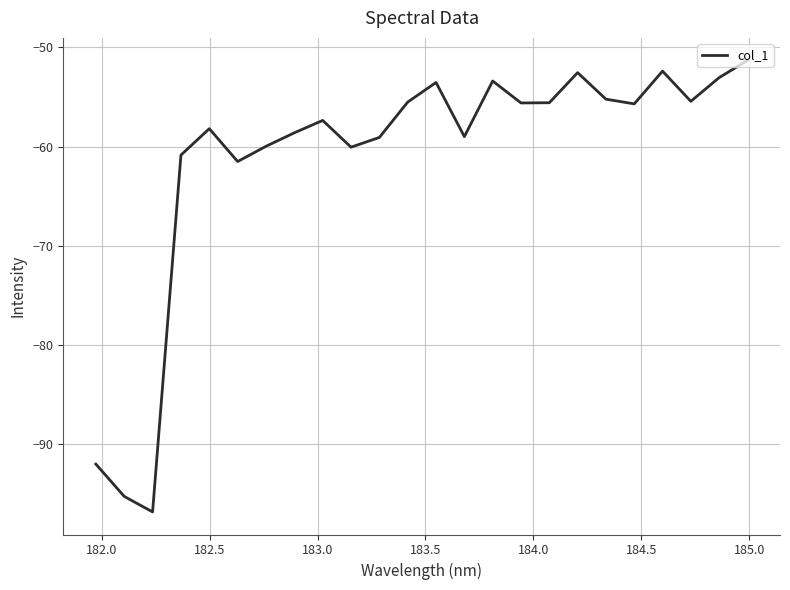

What is the smallest value displayed?

-96.9